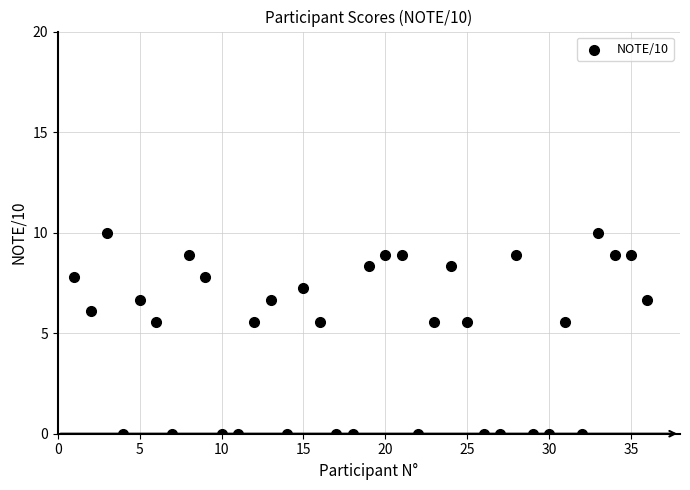

What is the range of Y values (max minus min)?

10.0